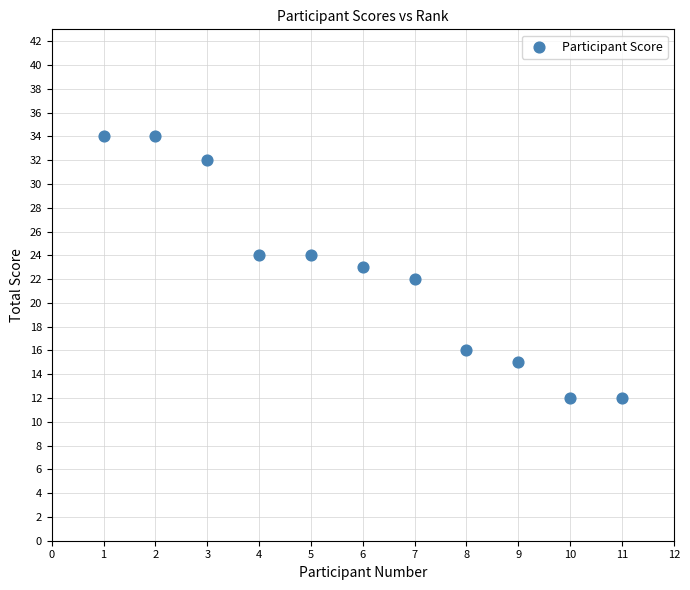

What is the average Y value?

23